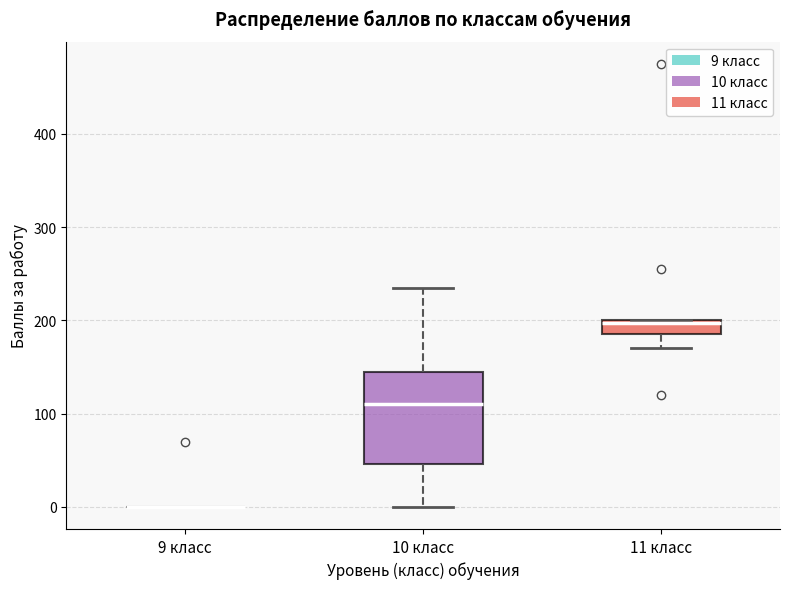

Comparing the boxes themselves (not the whiskers), which one is the tallest?

10 класс